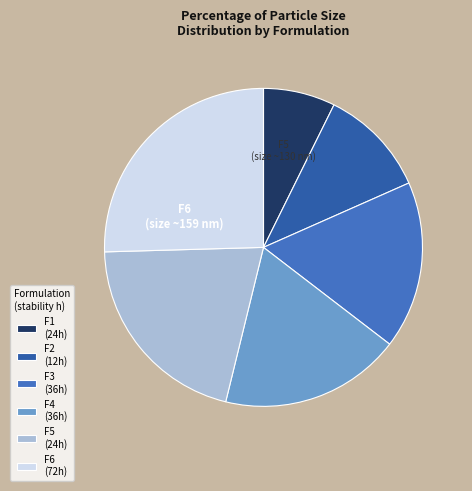

To the nearest percent, what is the difference between the largest and smallest slice percentages?

18%